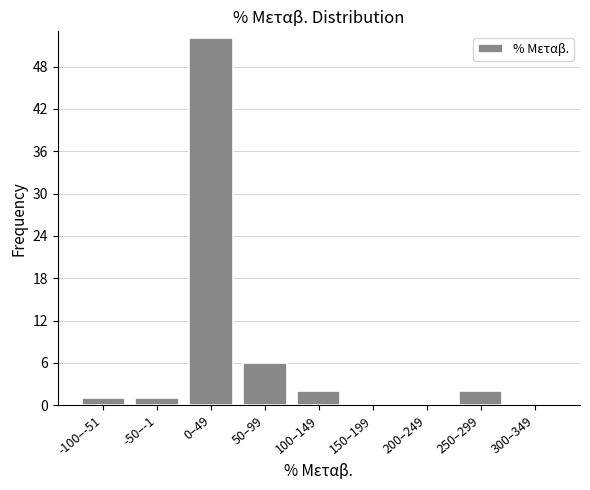

Reading left to right, extract all data points from this chart.

-100–-51=1	-50–-1=1	0–49=52	50–99=6	100–149=2	150–199=0	200–249=0	250–299=2	300–349=0